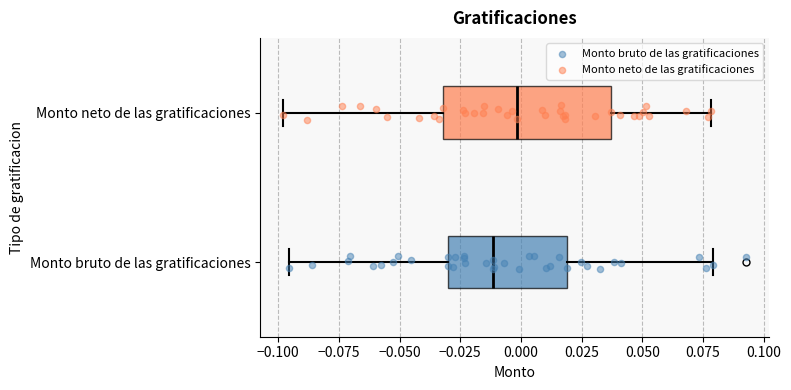

Reading bottom to top, transcribe this box plot: for each box, give where its median line is, the range the box spans, and where its two whiskers end, as read against the x-axis. The values are not printed on the chart, so give them approximately, as read against the axis.

Monto bruto de las gratificaciones: median -0.010, box -0.030 to 0.020, whiskers -0.095 to 0.080
Monto neto de las gratificaciones: median 0.000, box -0.030 to 0.035, whiskers -0.100 to 0.080